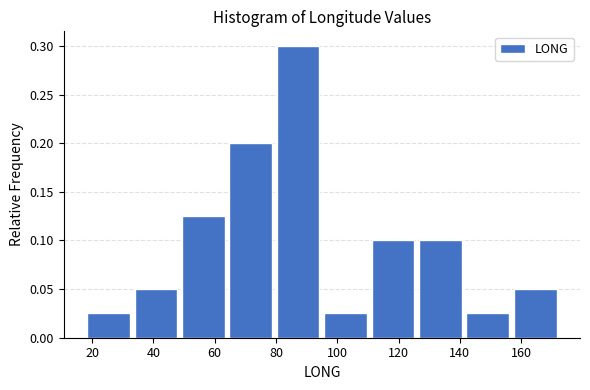

How tall is the bar that spans 112 to 126 on the x-axis? Neither the bar edges nor the heights are printed on the chart, so give them approximately, as read against the axes.

0.100